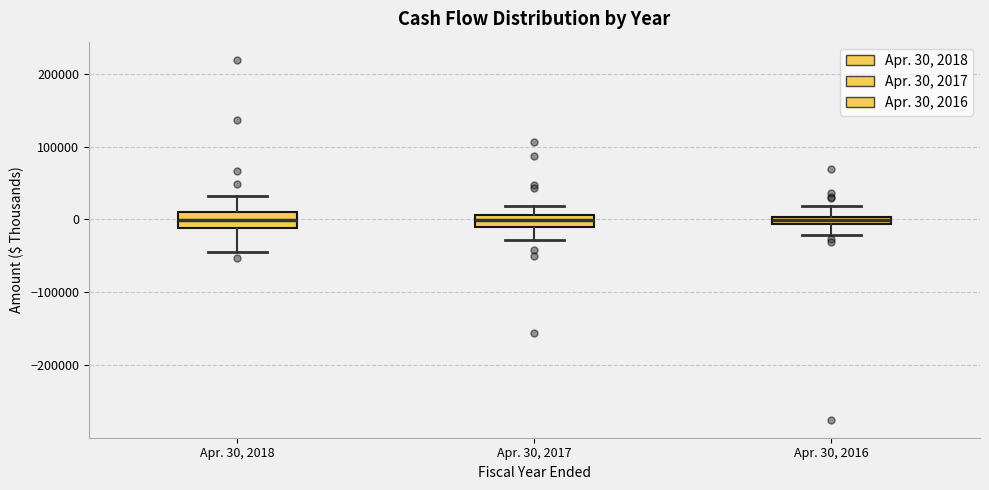

Where is the upper edge of the box for Apr. 30, 2018 on the y-axis? The values are not printed on the chart, so give them approximately, as read against the axis.

10000